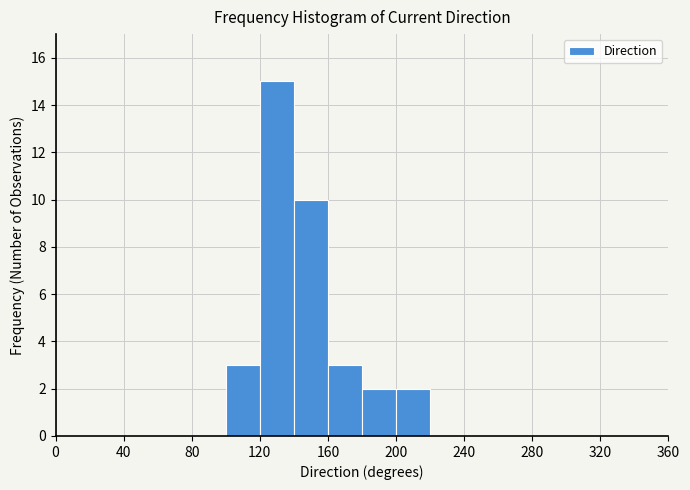

How tall is the bar that spans 180 to 200 on the x-axis? The values are not printed on the chart, so give them approximately, as read against the axis.

2